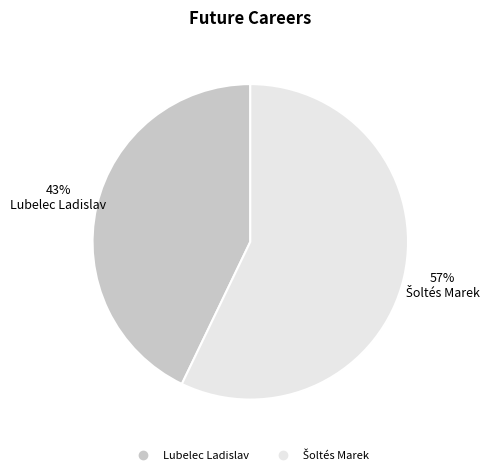

Count the number of slices in the pie.

2